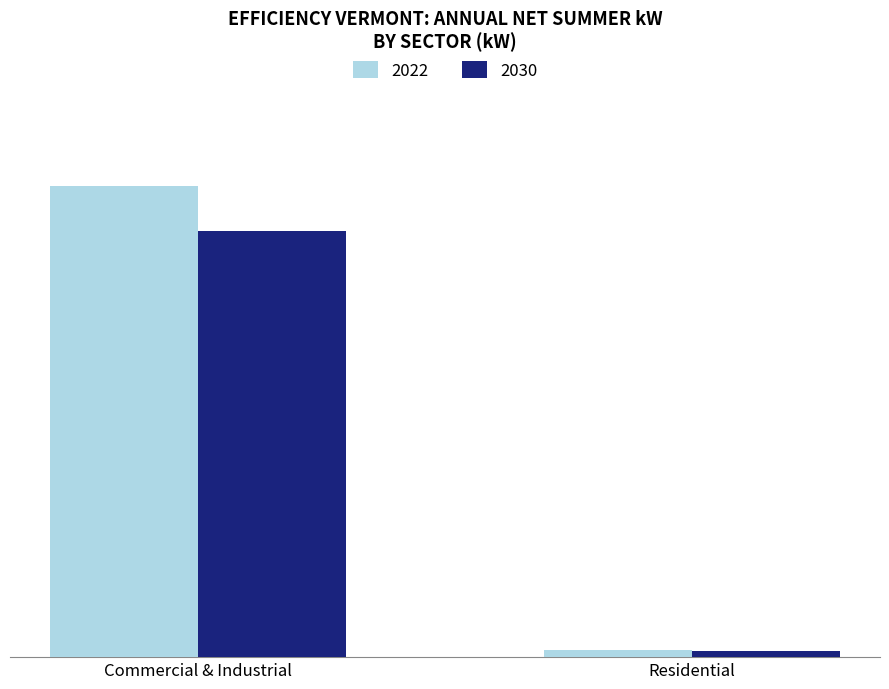

At which label does 2030 reach its minimum?

Residential